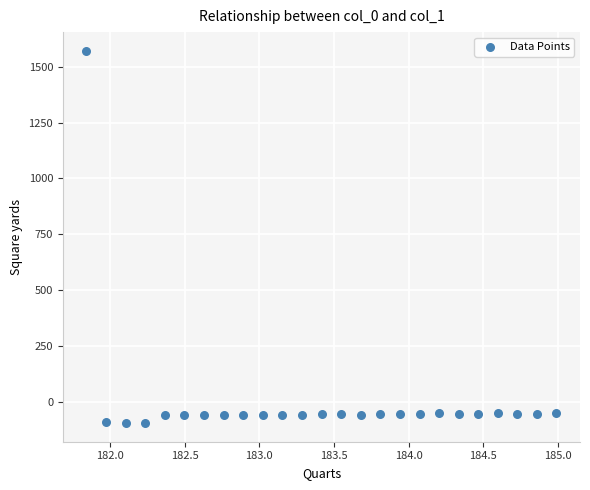

What is the range of X values (max minus min)?

3.1